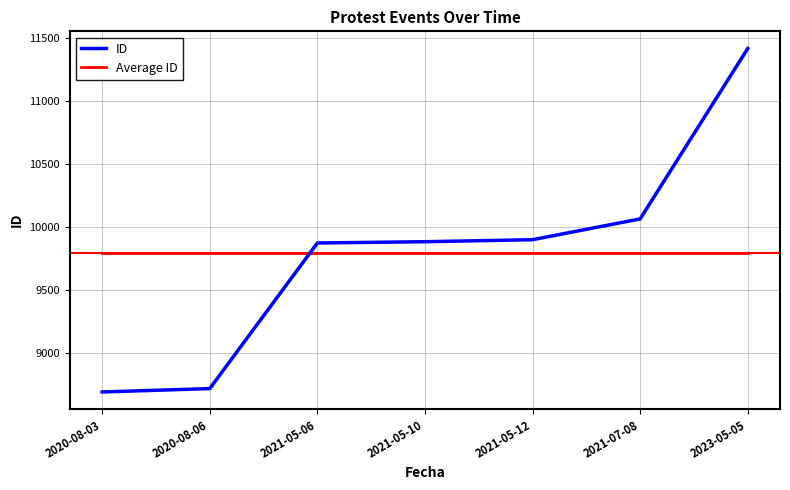

What is the minimum value for ID?

8693.0